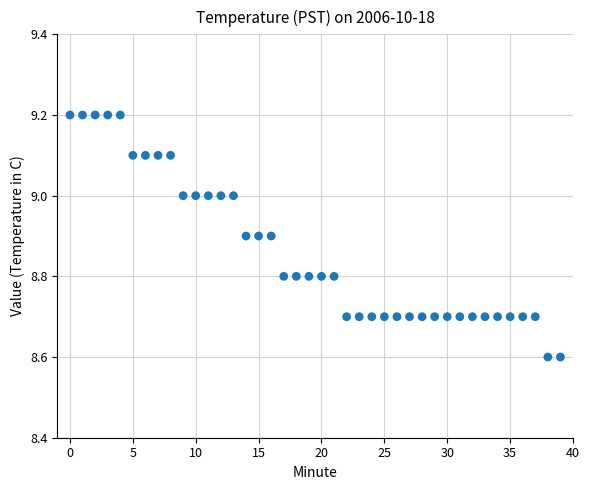

What is the range of Y values (max minus min)?

0.6